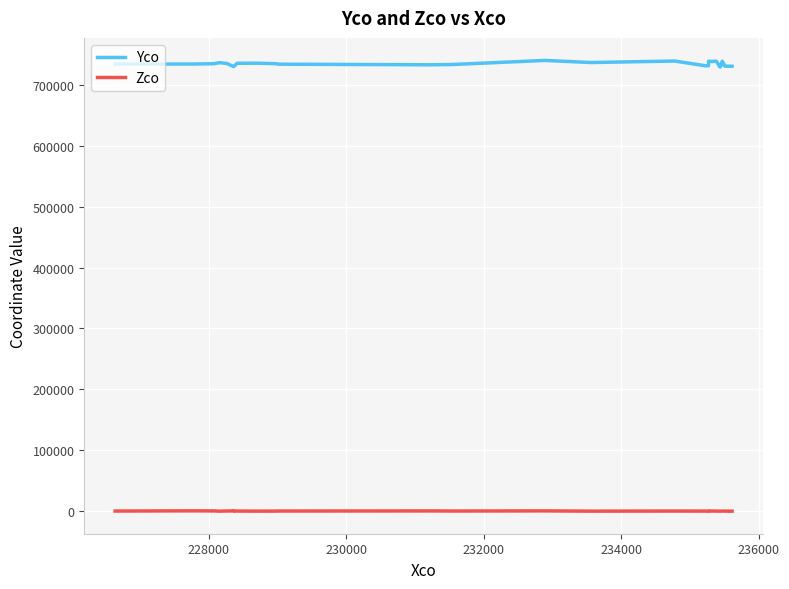

True or false: Zco and Yco intersect in this chart.

False